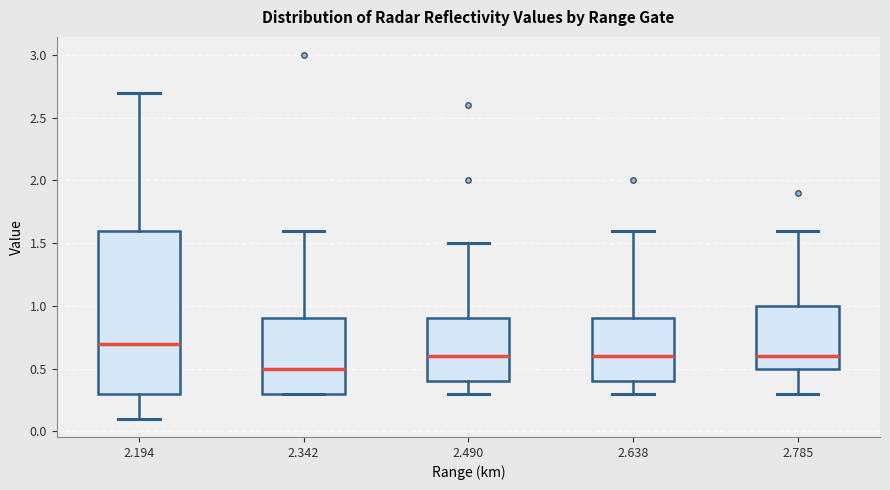

Which box's median line is the highest?

2.194